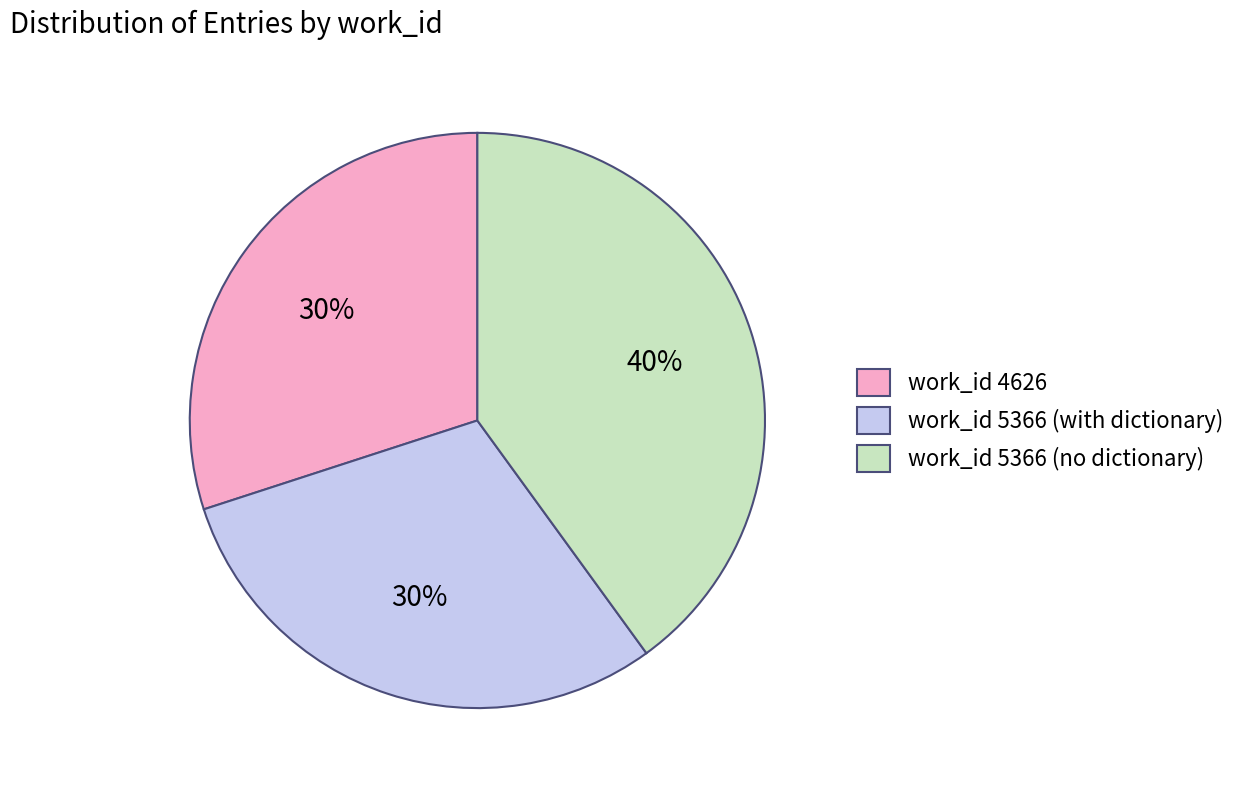

Which slice is the largest?

work_id 5366 (no dictionary)